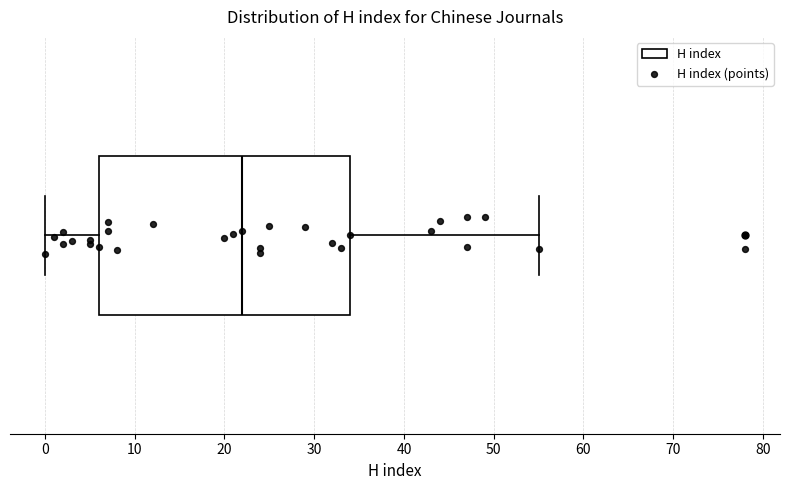

Read this box plot against the x-axis: the position of the median line, the range covered by the box, and the ends of both whiskers. The values are not printed on the chart, so give them approximately, as read against the axis.

median 22, box 6 to 34, whiskers 0 to 55